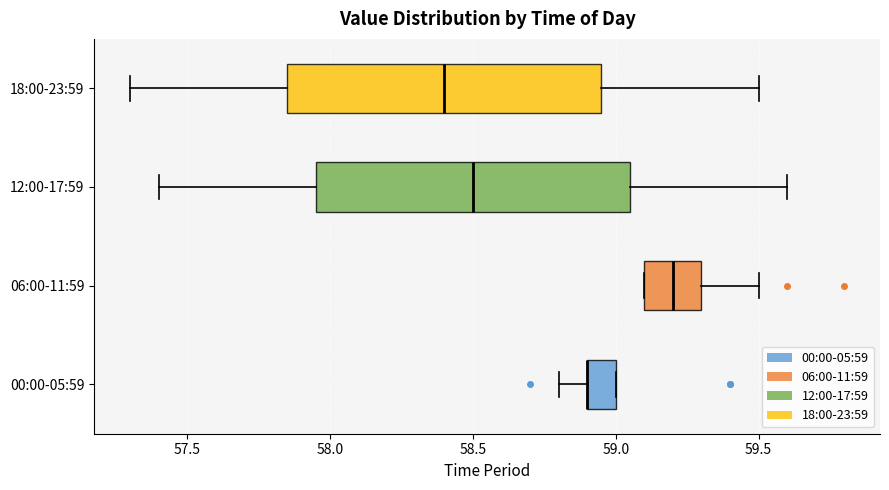

Reading bottom to top, transcribe this box plot: for each box, give where its median line is, the range the box spans, and where its two whiskers end, as read against the x-axis. The values are not printed on the chart, so give them approximately, as read against the axis.

00:00-05:59: median 58.90 (drawn on the box's left edge), box 58.90 to 59.00, whiskers 58.80 to 59.00
06:00-11:59: median 59.20, box 59.10 to 59.30, whiskers 59.10 to 59.50
12:00-17:59: median 58.50, box 57.95 to 59.05, whiskers 57.40 to 59.60
18:00-23:59: median 58.40, box 57.85 to 58.95, whiskers 57.30 to 59.50